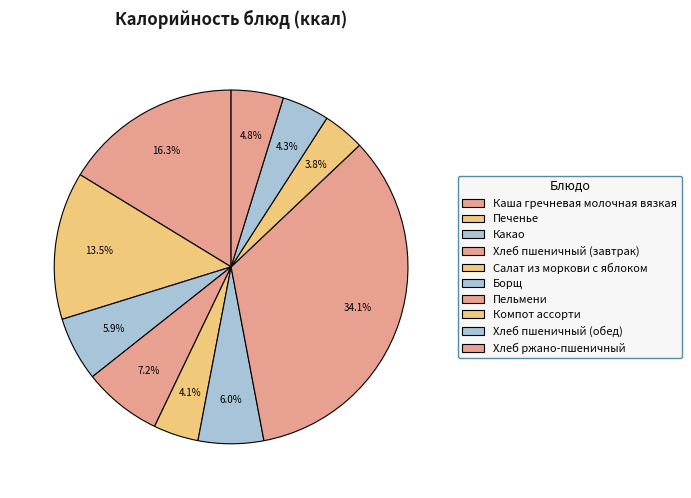

How many segments does this pie chart have?

10